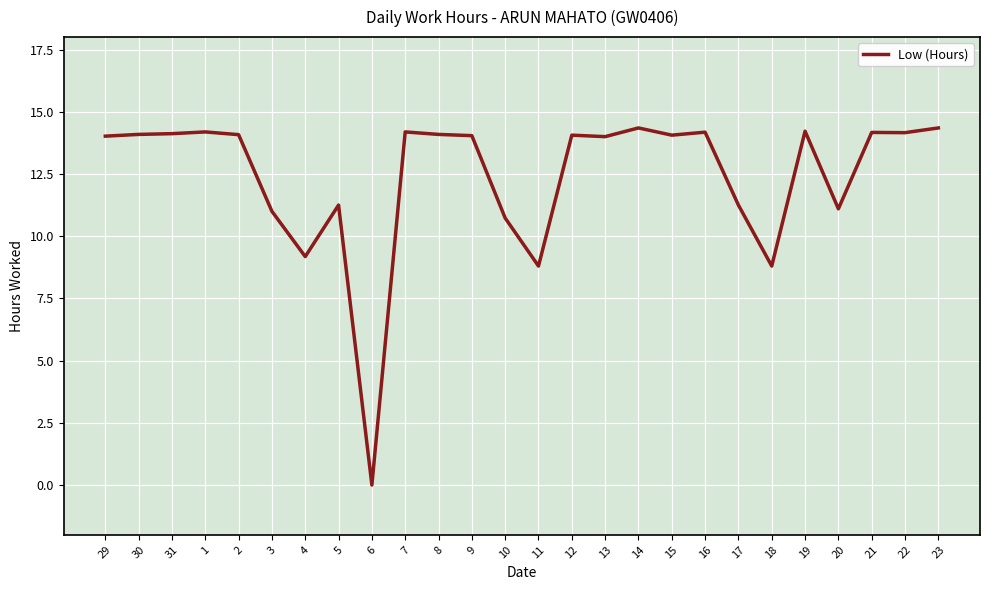

True or false: the data shows 11.0 at 3.

True